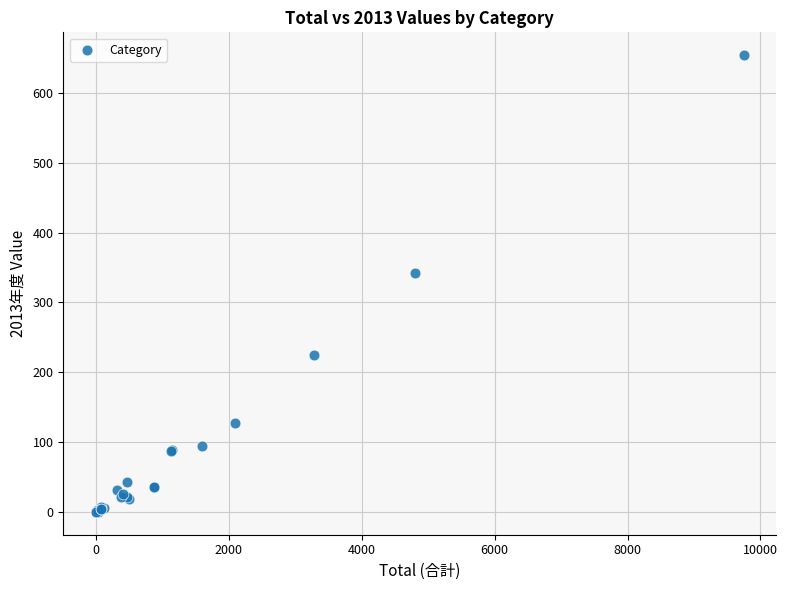

What Y value in the scatter plot is closest to 327?

342